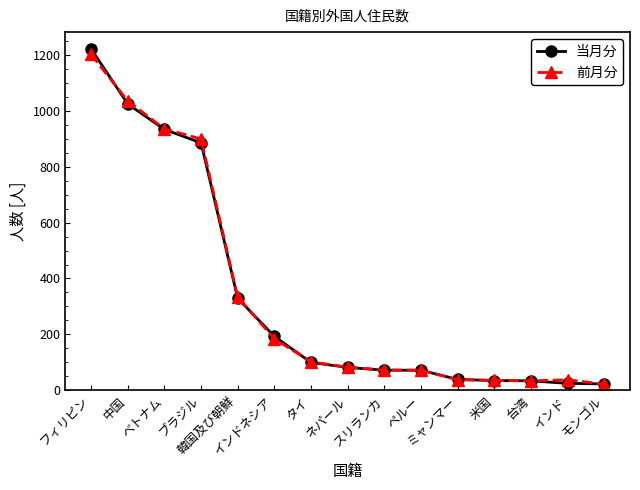

What are all the series names shown in the legend?

当月分, 前月分